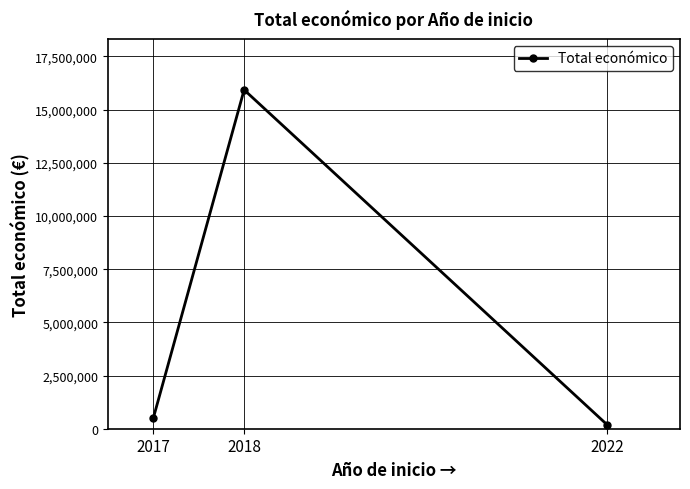

List the labels in order of value, smallest first.

2022, 2017, 2018